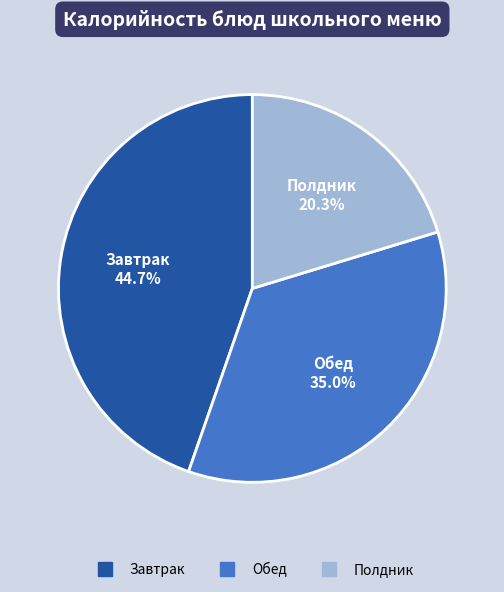

To the nearest percent, what is the difference between the largest and smallest slice percentages?

24%